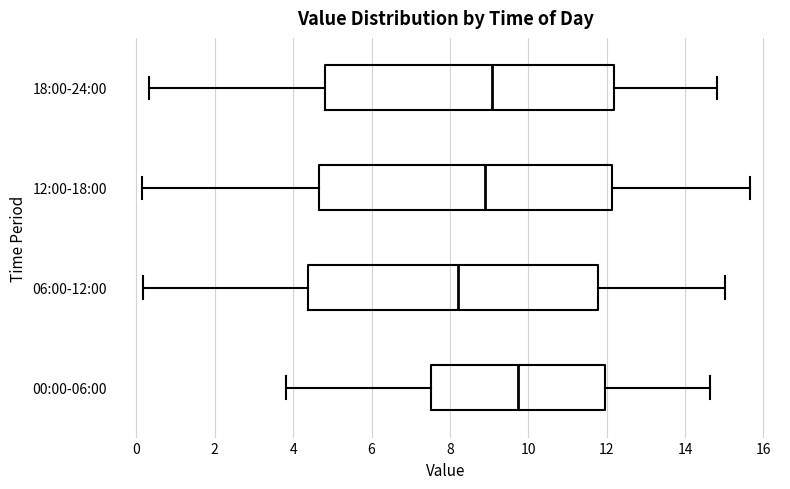

Reading bottom to top, transcribe this box plot: for each box, give where its median line is, the range the box spans, and where its two whiskers end, as read against the x-axis. The values are not printed on the chart, so give them approximately, as read against the axis.

00:00-06:00: median 9.8, box 7.6 to 12.0, whiskers 3.8 to 14.6
06:00-12:00: median 8.2, box 4.4 to 11.8, whiskers 0.2 to 15.0
12:00-18:00: median 9.0, box 4.6 to 12.2, whiskers 0.2 to 15.6
18:00-24:00: median 9.0, box 4.8 to 12.2, whiskers 0.4 to 14.8